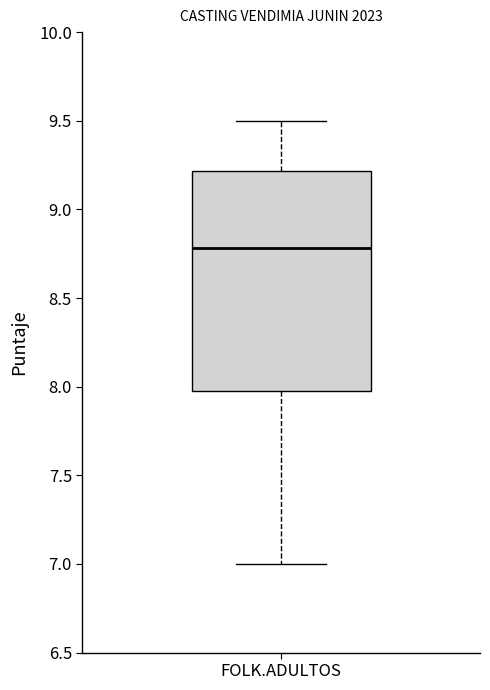

Where does the upper whisker of the box for FOLK.ADULTOS end on the y-axis? The values are not printed on the chart, so give them approximately, as read against the axis.

9.5